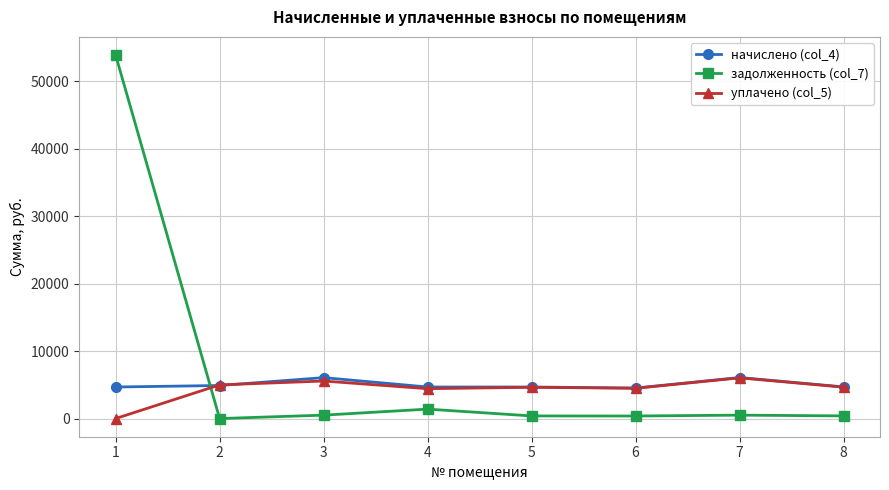

What is the total value across all series at 8?

9733.6